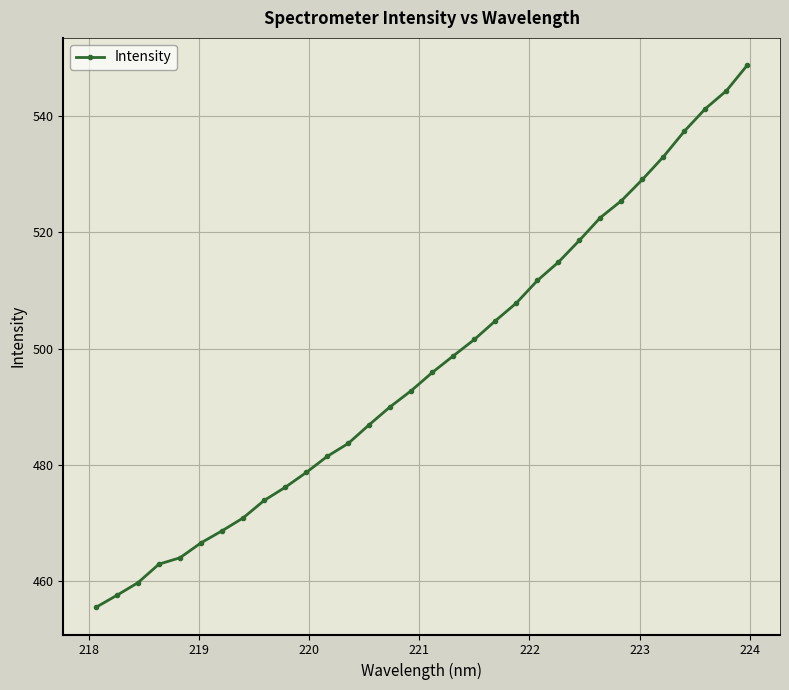

What is the value of the 17th point from the left?

495.9